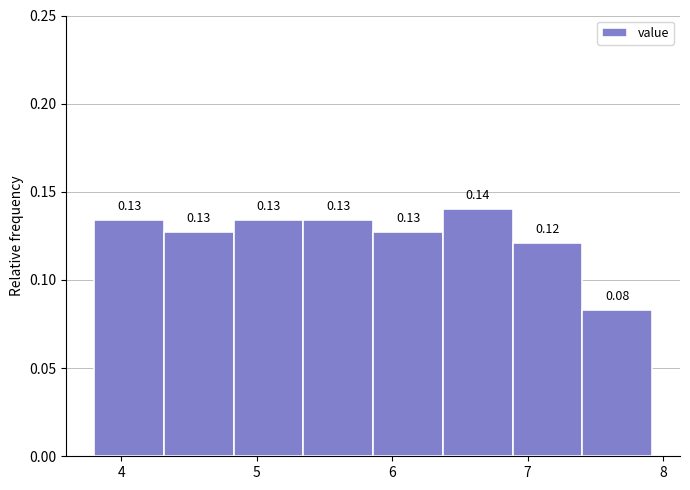

Which range on the x-axis has the tallest bar?

6.4 to 6.9